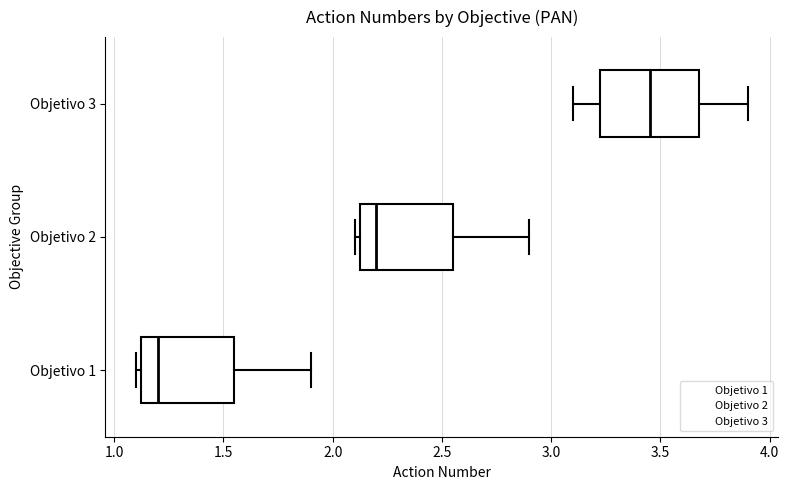

Which box's median line is the furthest to the left?

Objetivo 1